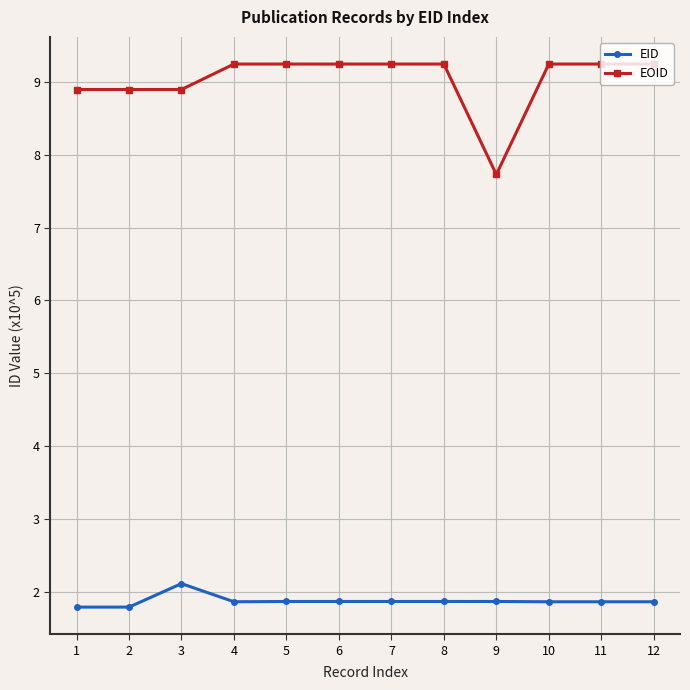

What is the maximum value shown in the chart?

9.2